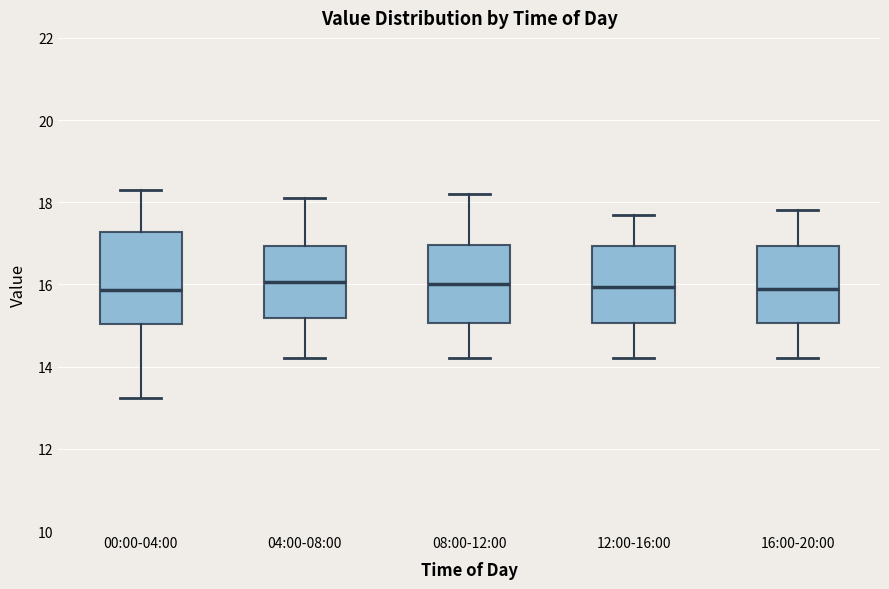

Which box is the tallest, from its lower edge to its upper edge?

00:00-04:00